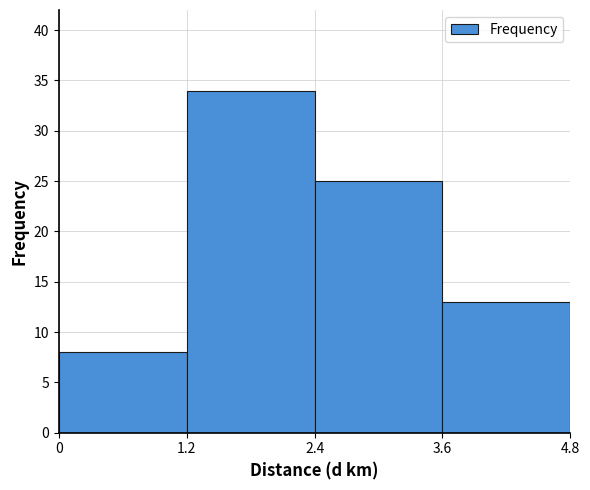

How tall is the bar that spans 1.2 to 2.4 on the x-axis? The values are not printed on the chart, so give them approximately, as read against the axis.

34